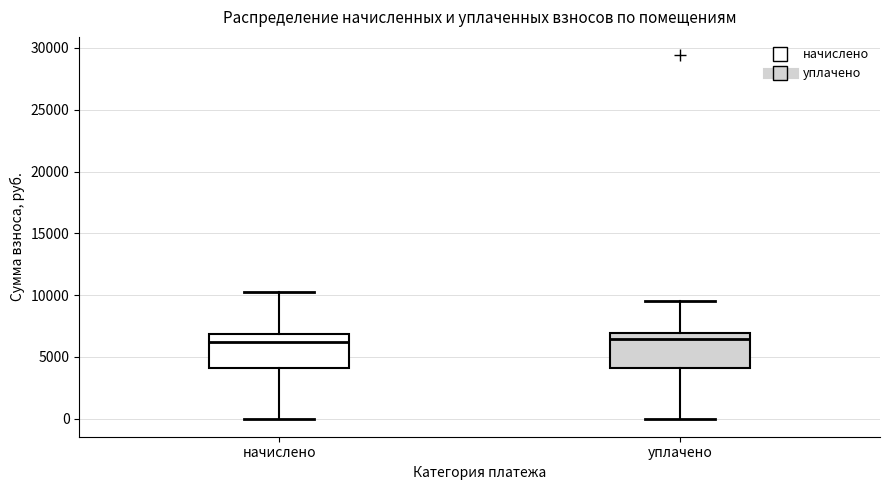

Reading left to right, transcribe this box plot: for each box, give where its median line is, the range the box spans, and where its two whiskers end, as read against the y-axis. The values are not printed on the chart, so give them approximately, as read against the axis.

начислено: median 6000, box 4000 to 7000, whiskers 0 to 10500
уплачено: median 6500, box 4000 to 7000, whiskers 0 to 9500